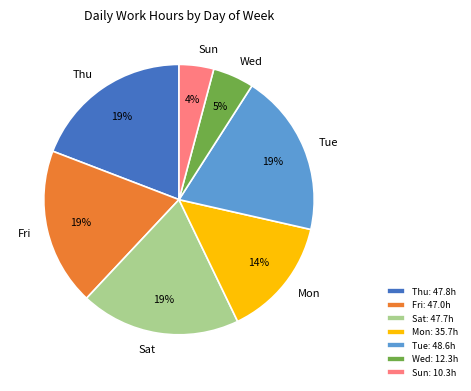

Is there a majority slice in this chart?

No